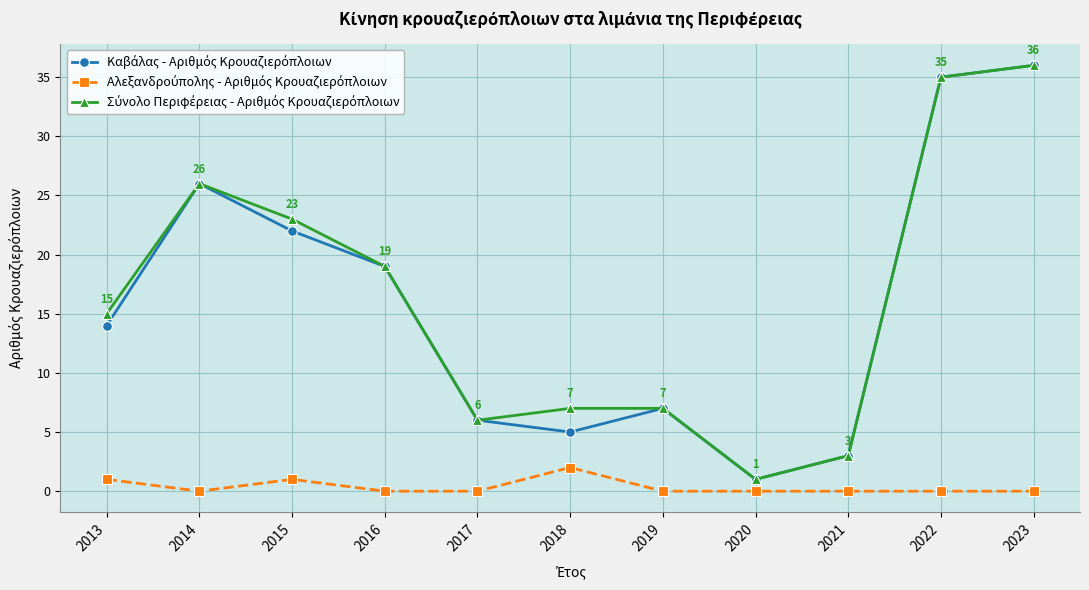

What is the spread (max minus min) of values at 2023?

36